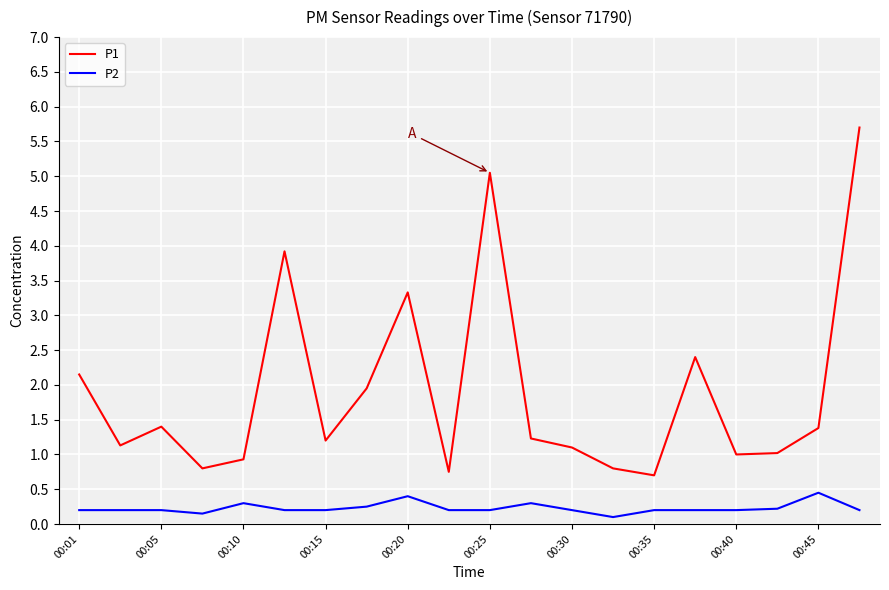

What is the difference between the maximum and minimum values in the P1 series?

5.0